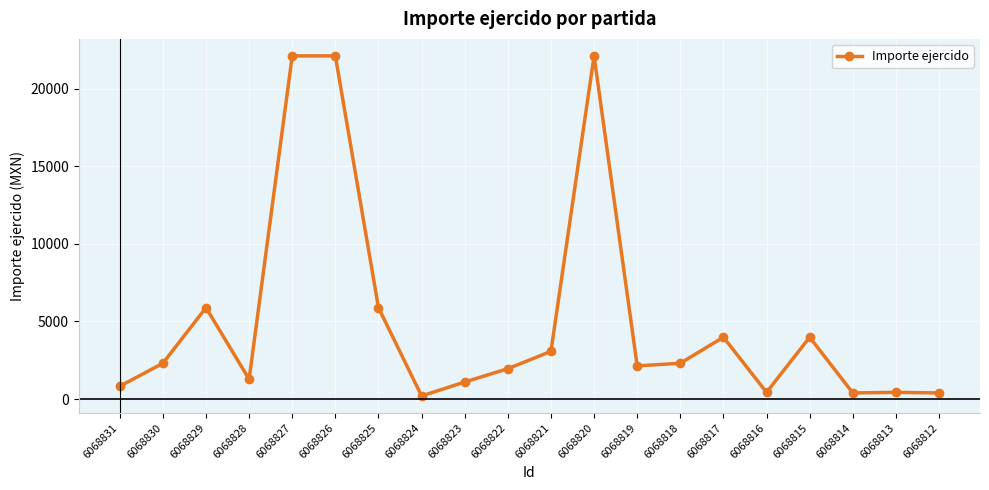

What is the sum of the values at 6068830 and 6068829?

8193